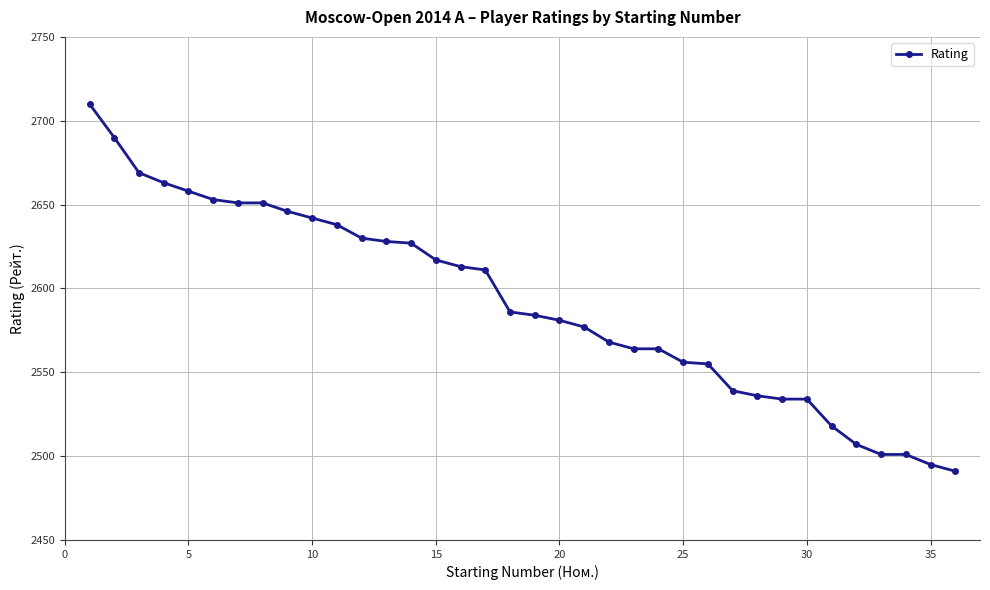

What is the smallest value displayed?

2491